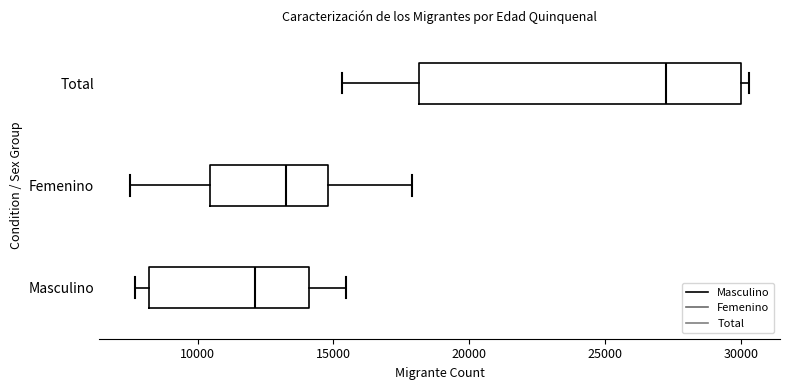

Reading bottom to top, transcribe this box plot: for each box, give where its median line is, the range the box spans, and where its two whiskers end, as read against the x-axis. The values are not printed on the chart, so give them approximately, as read against the axis.

Masculino: median 12000, box 8000 to 14000, whiskers 7500 to 15500
Femenino: median 13000, box 10500 to 15000, whiskers 7500 to 18000
Total: median 27500, box 18000 to 30000, whiskers 15500 to 30500